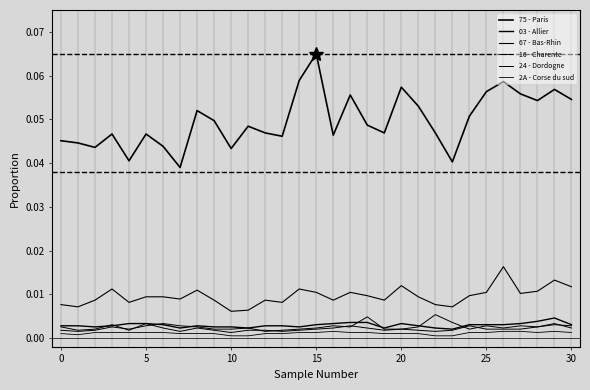

Does the chart display data point markers on the line(s)?

No